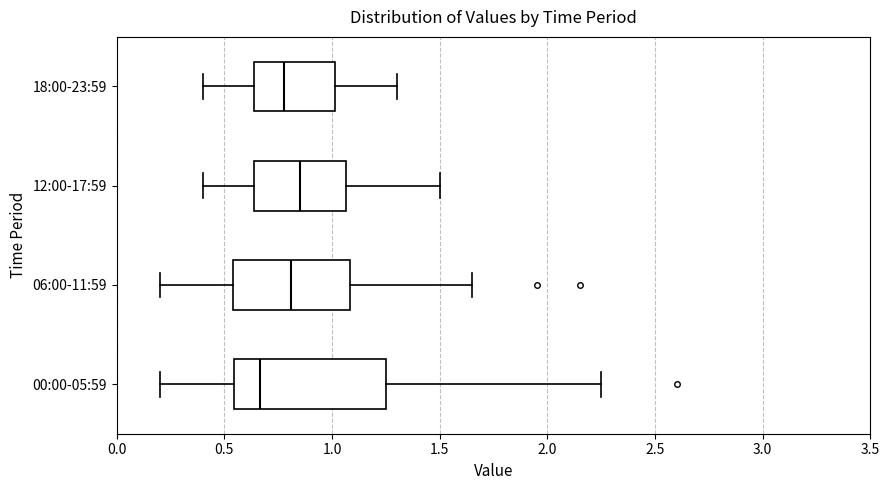

Where does the left whisker of the box for 00:00-05:59 end on the x-axis? The values are not printed on the chart, so give them approximately, as read against the axis.

0.20